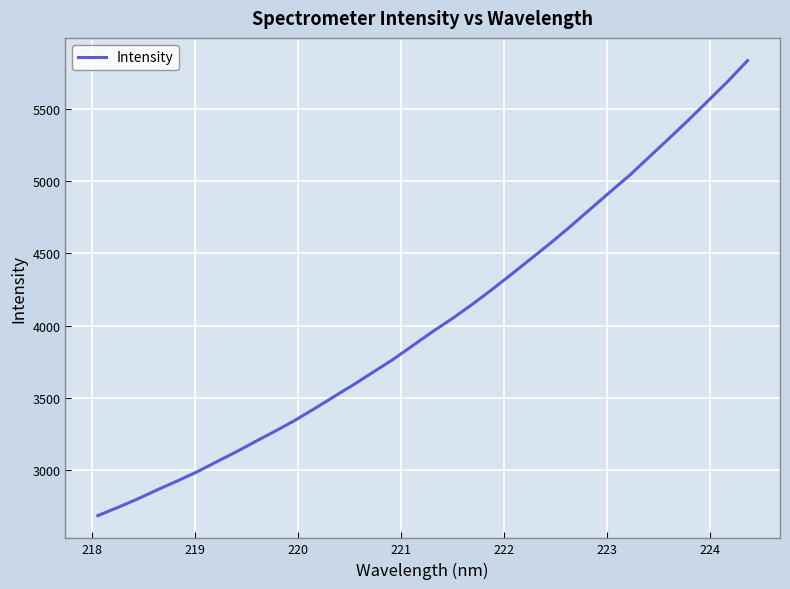

What is the smallest value displayed?

2686.2